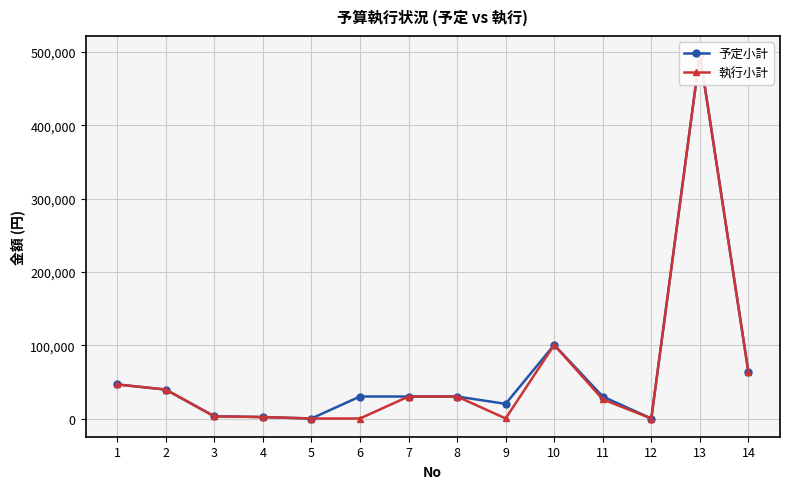

Count the number of categories in the chart.

14